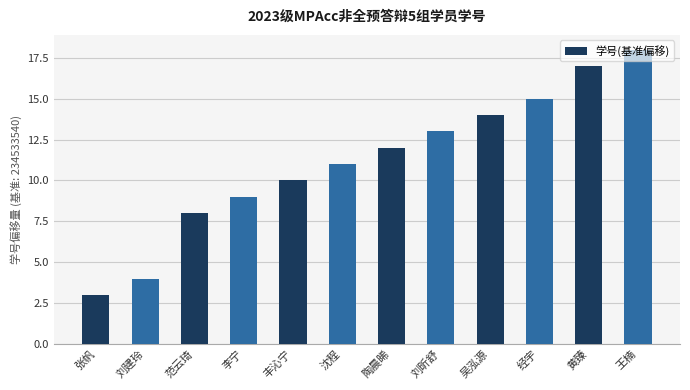

What value does the data have at 王楠?

18